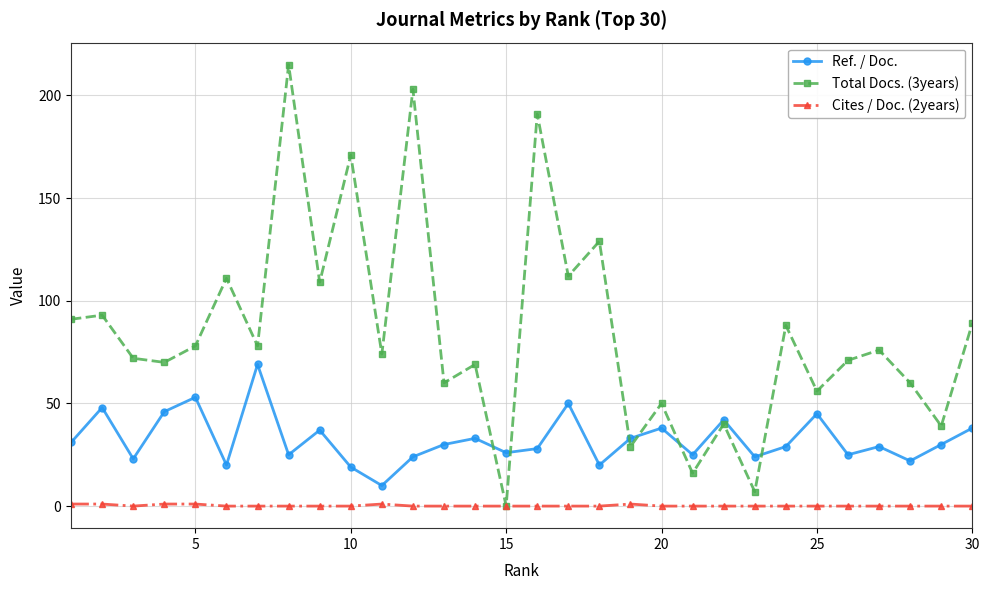

Reading left to right, extract all data points from this chart.

Ref. / Doc.: 31	48	23	46	53	20	69	25	37	19	10	24	30	33	26	28	50	20	33	38	25	42	24	29	45	25	29	22	30	38
Total Docs. (3years): 91	93	72	70	78	111	78	215	109	171	74	203	60	69	0	191	112	129	29	50	16	40	7	88	56	71	76	60	39	89
Cites / Doc. (2years): 1	1	0	1	1	0	0	0	0	0	1	0	0	0	0	0	0	0	1	0	0	0	0	0	0	0	0	0	0	0